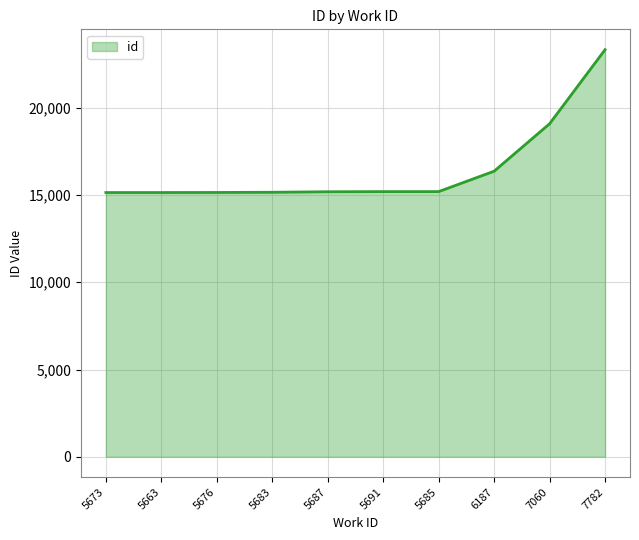

Approximately how many times larger is the value at 5676 compared to 5685?

1.0